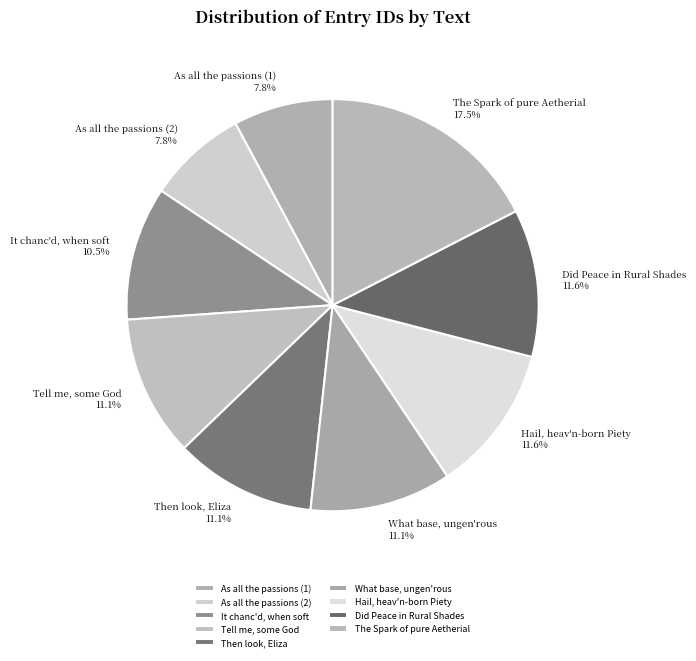

How many segments does this pie chart have?

9